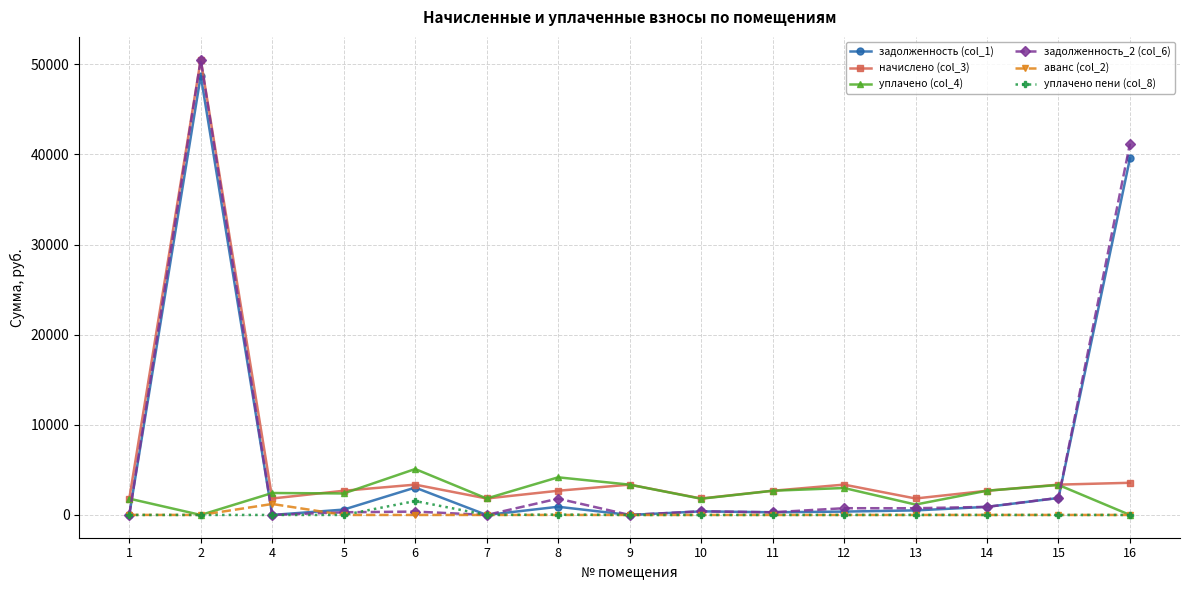

What is the average value of the задолженность_2 (col_6) series?

6613.1